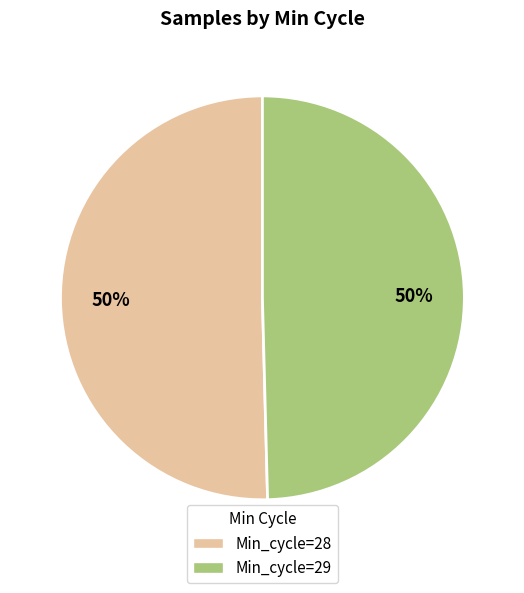

True or false: Min_cycle=28 accounts for 50% of the total.

True